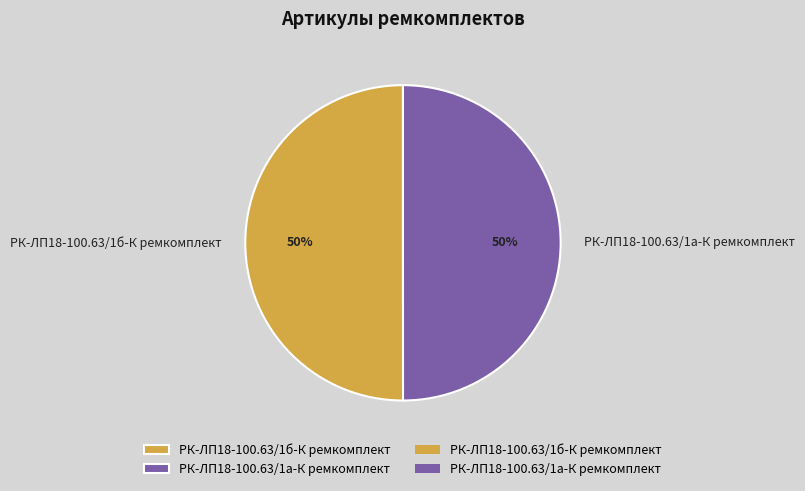

Is the sum of РК-ЛП18-100.63/1б-К ремкомплект and РК-ЛП18-100.63/1а-К ремкомплект greater than half?

Yes